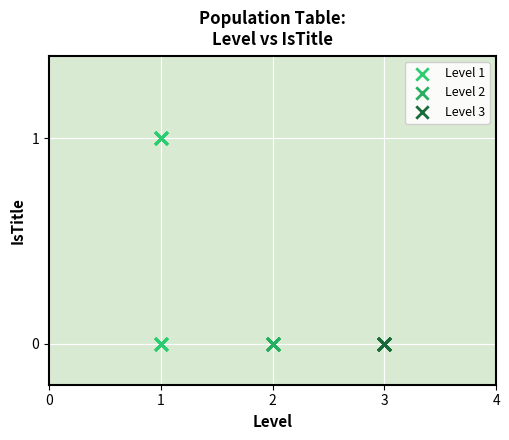

Which series reaches the maximum Y coordinate?

Level 1